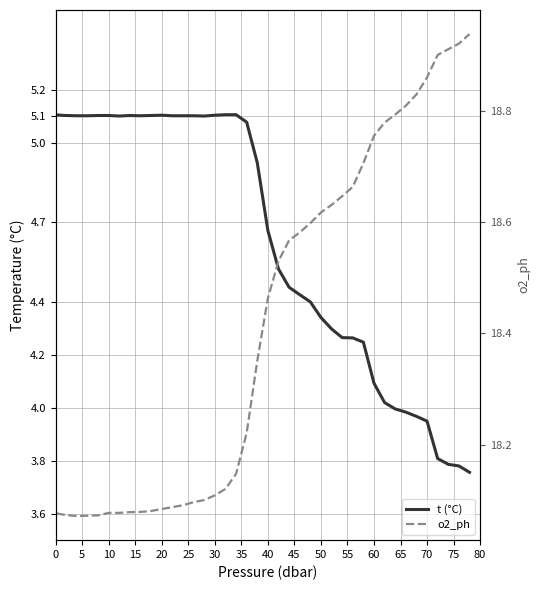

At which category does t (°C) reach its first local peak?

35